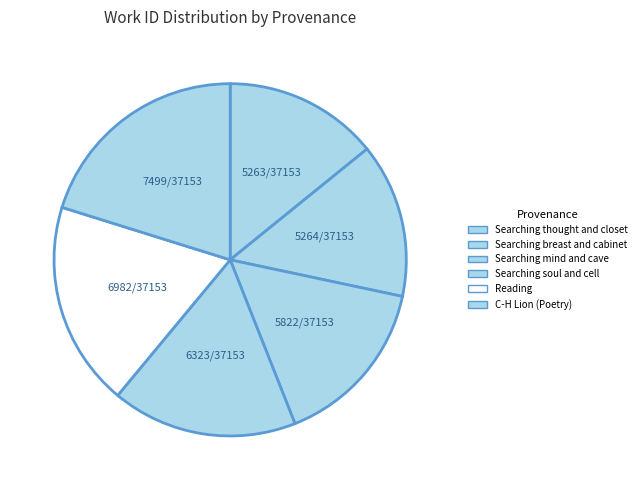

What is the largest slice in the pie chart?

C-H Lion (Poetry)